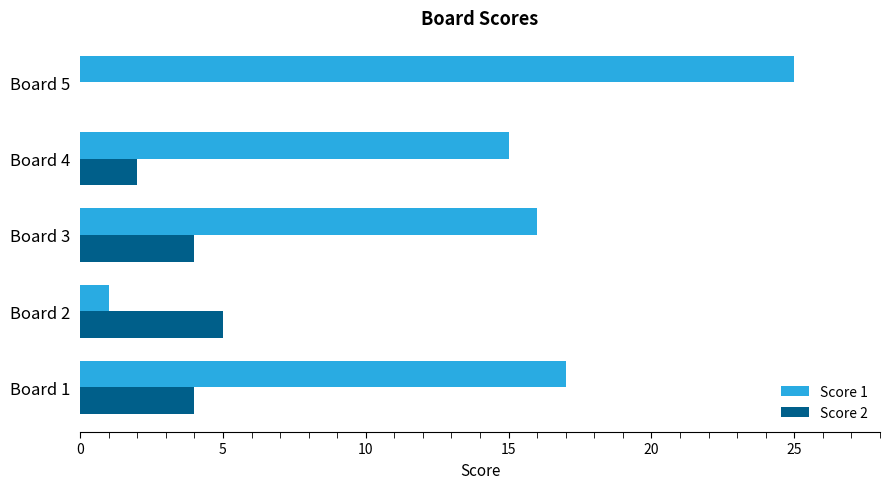

Which series changed the most between Board 3 and Board 4?

Score 2